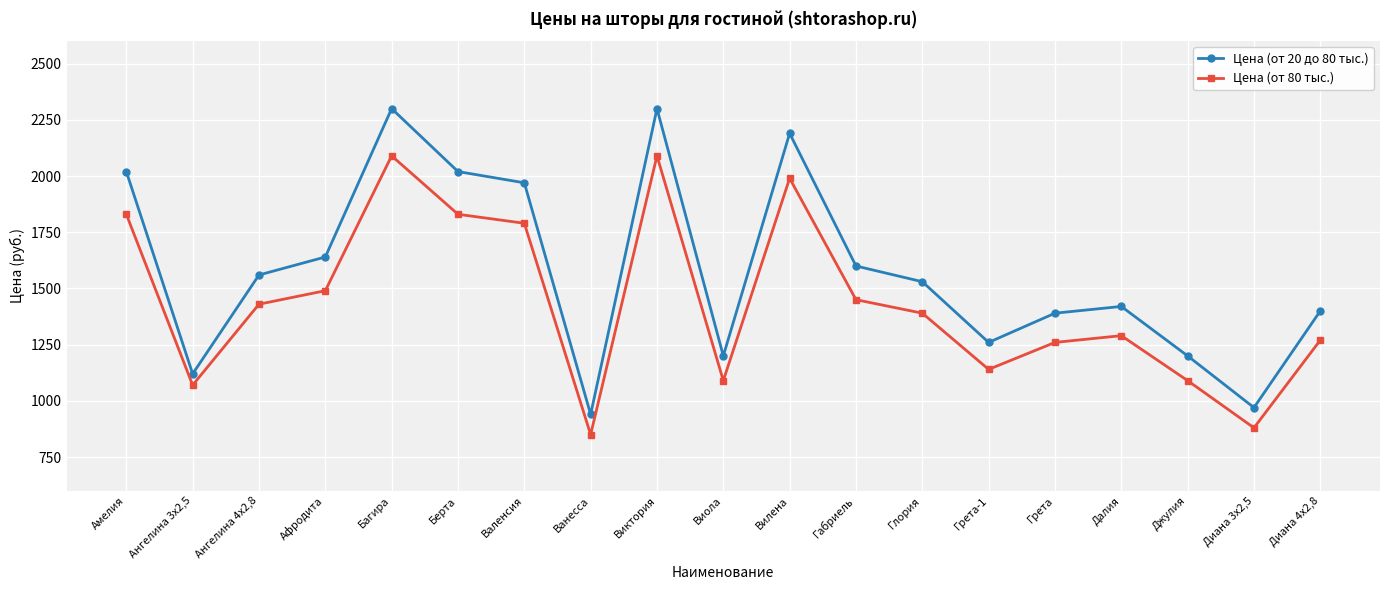

List the series in order of their overall mean, highest first.

Цена (от 20 до 80 тыс.), Цена (от 80 тыс.)